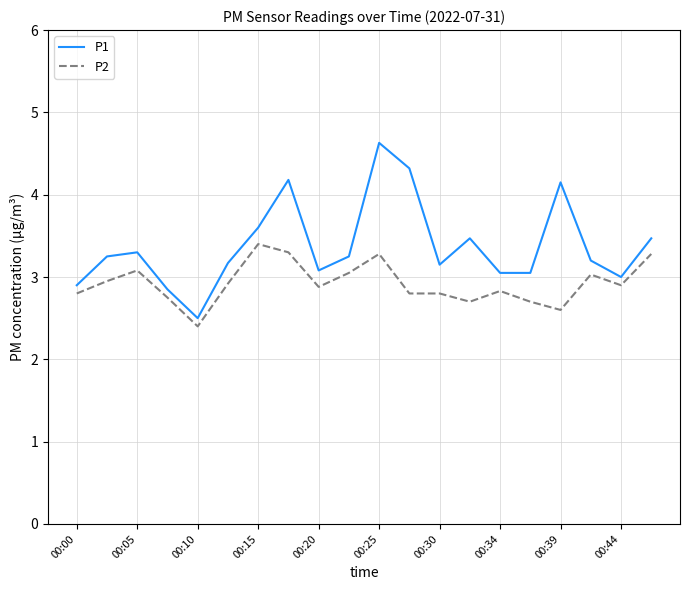

List the series in order of their peak value, lowest first.

P2, P1